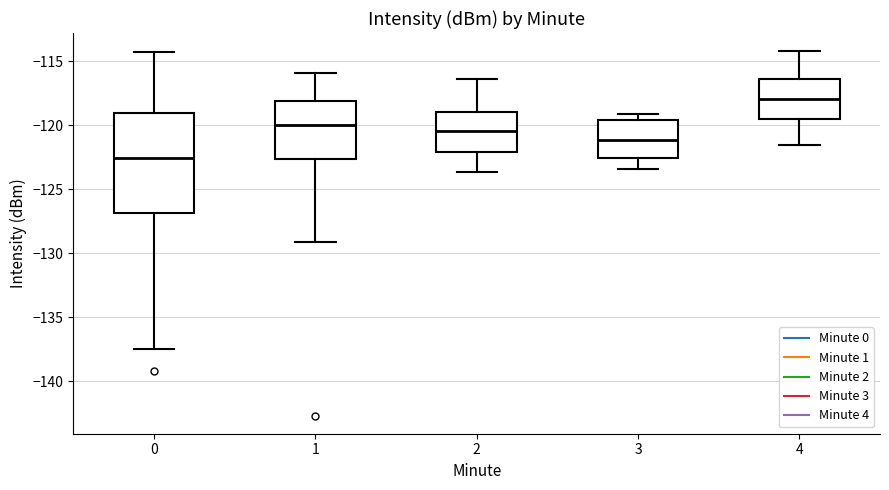

Reading left to right, read every box against the y-axis: the position of its median line, the range the box covers, and the ends of its whiskers. The values are not printed on the chart, so give them approximately, as read against the axis.

0: median -122.5, box -127.0 to -119.0, whiskers -137.5 to -114.5
1: median -120.0, box -122.5 to -118.0, whiskers -129.0 to -116.0
2: median -120.5, box -122.0 to -119.0, whiskers -123.5 to -116.5
3: median -121.0, box -122.5 to -119.5, whiskers -123.5 to -119.0
4: median -118.0, box -119.5 to -116.5, whiskers -121.5 to -114.0